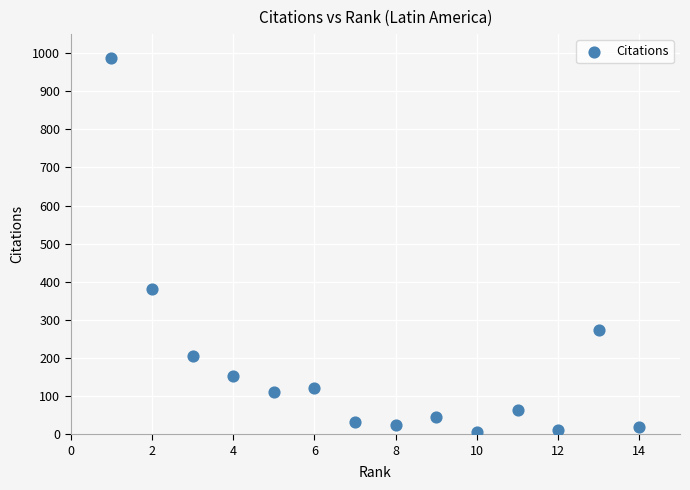

What is the range of X values (max minus min)?

13